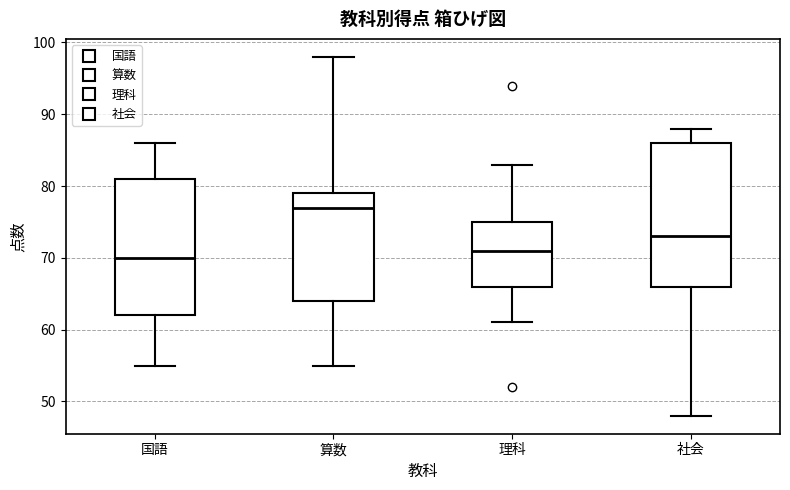

Which box has the highest median line?

算数